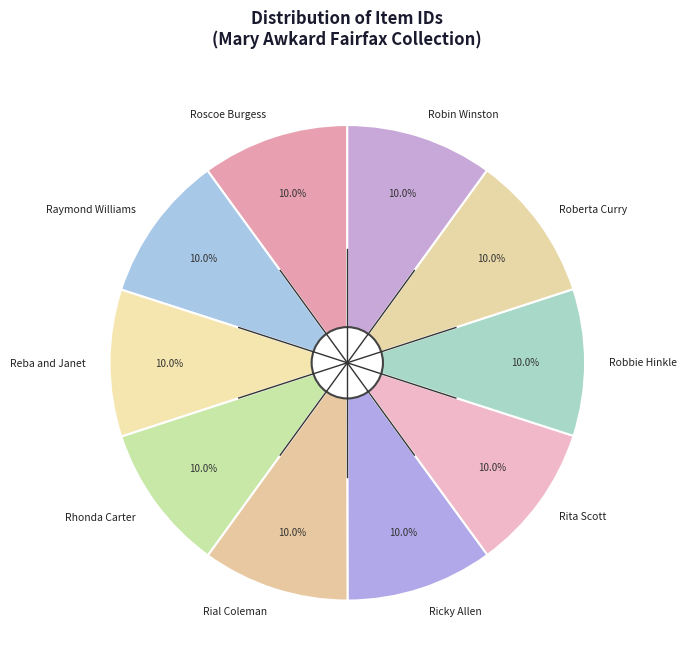

How many segments does this pie chart have?

10